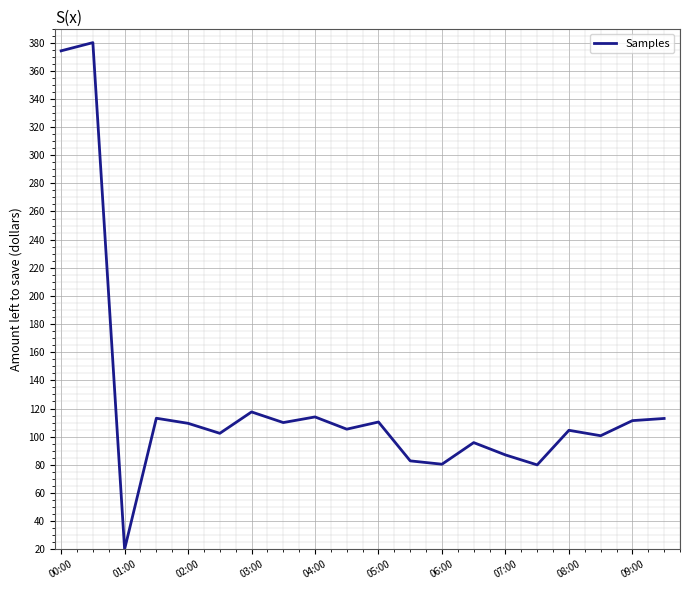

What is the smallest value displayed?

20.0